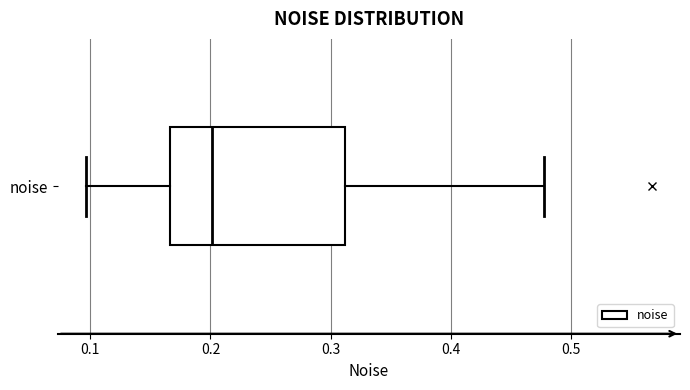

Transcribe this box plot: give where the median line is, the range the box spans, and where the two whiskers end, as read against the x-axis. The values are not printed on the chart, so give them approximately, as read against the axis.

median 0.20, box 0.17 to 0.31, whiskers 0.10 to 0.48